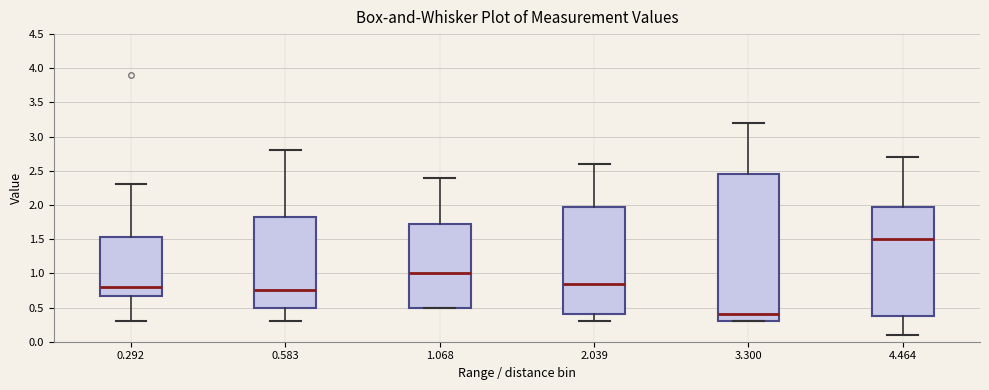

Reading left to right, read every box against the y-axis: the position of its median line, the range the box covers, and the ends of its whiskers. The values are not printed on the chart, so give them approximately, as read against the axis.

0.292: median 0.80, box 0.70 to 1.55, whiskers 0.30 to 2.30
0.583: median 0.75, box 0.50 to 1.85, whiskers 0.30 to 2.80
1.068: median 1.00, box 0.50 to 1.75, whiskers 0.50 to 2.40
2.039: median 0.85, box 0.40 to 2.00, whiskers 0.30 to 2.60
3.300: median 0.40, box 0.30 to 2.45, whiskers 0.30 to 3.20
4.464: median 1.50, box 0.40 to 2.00, whiskers 0.10 to 2.70